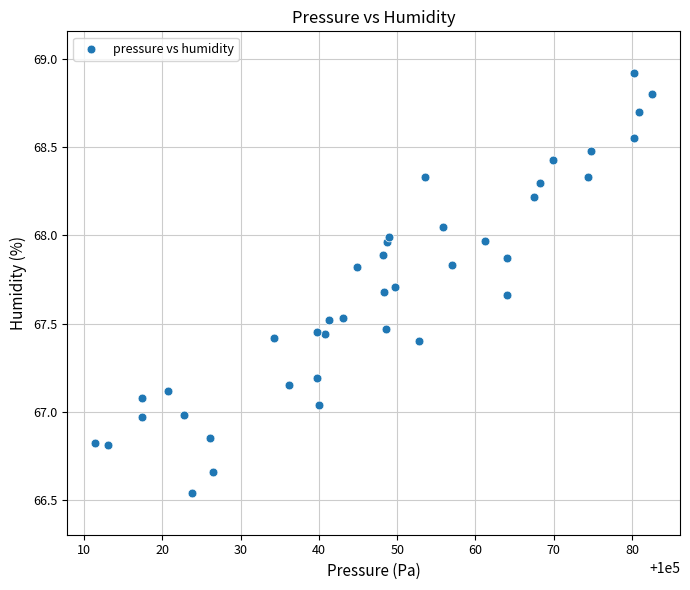

What is the range of Y values (max minus min)?

2.4